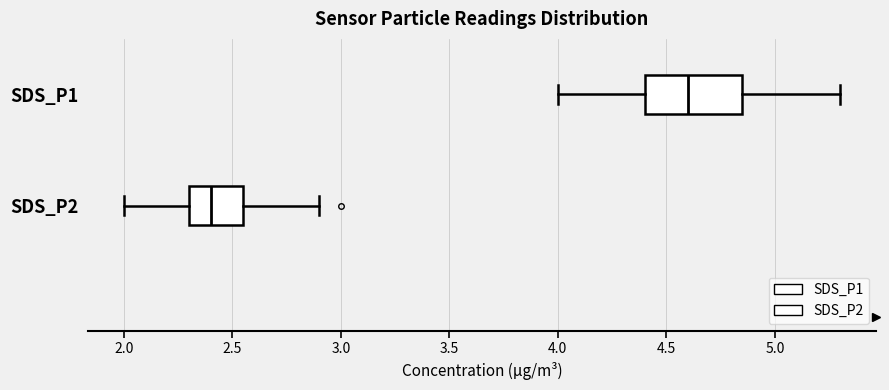

Reading bottom to top, read every box against the x-axis: the position of its median line, the range the box covers, and the ends of its whiskers. The values are not printed on the chart, so give them approximately, as read against the axis.

SDS_P2: median 2.40, box 2.30 to 2.55, whiskers 2.00 to 2.90
SDS_P1: median 4.60, box 4.40 to 4.85, whiskers 4.00 to 5.30